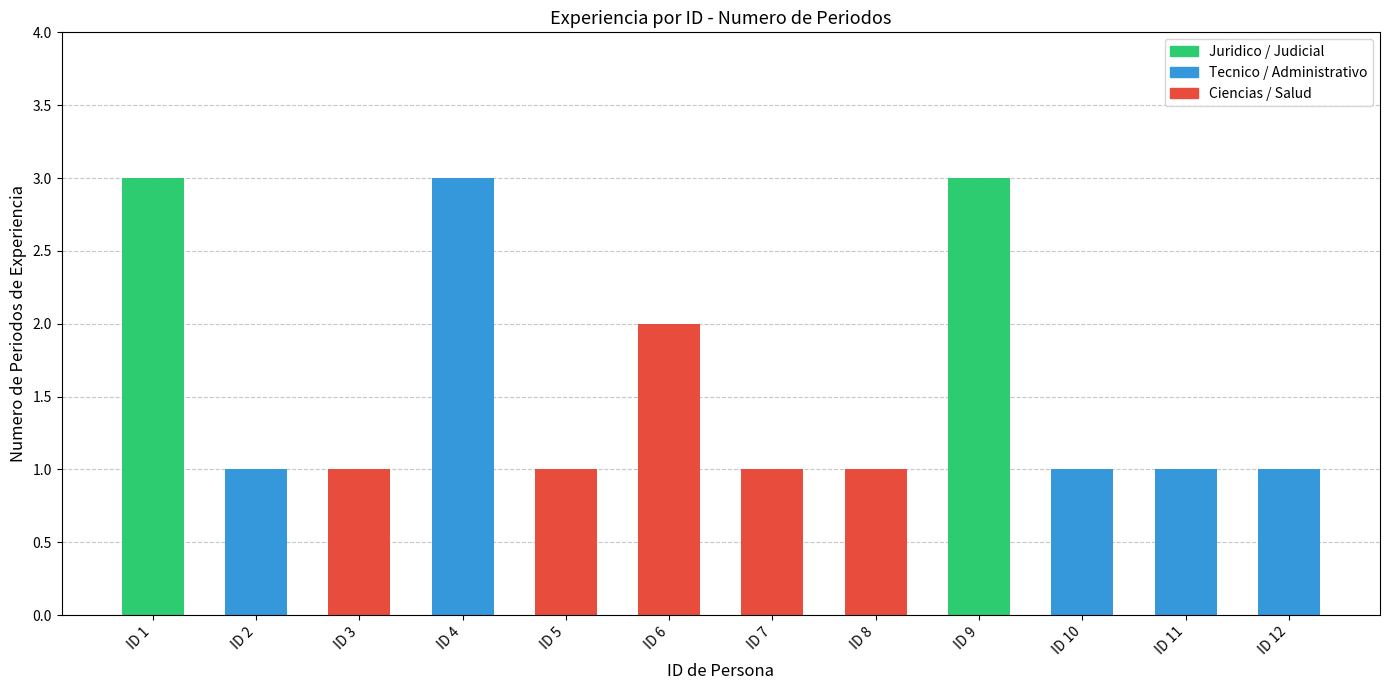

What is the value of the 10th bar from the left?

1